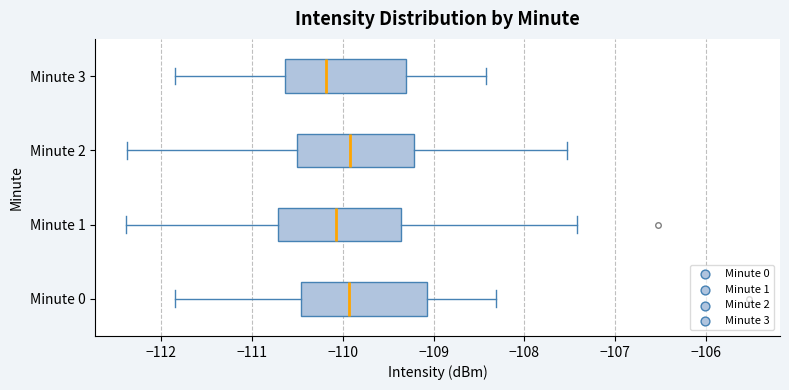

Reading bottom to top, read every box against the x-axis: the position of its median line, the range the box covers, and the ends of its whiskers. The values are not printed on the chart, so give them approximately, as read against the axis.

Minute 0: median -109.9, box -110.5 to -109.1, whiskers -111.8 to -108.3
Minute 1: median -110.1, box -110.7 to -109.4, whiskers -112.4 to -107.4
Minute 2: median -109.9, box -110.5 to -109.2, whiskers -112.4 to -107.5
Minute 3: median -110.2, box -110.6 to -109.3, whiskers -111.8 to -108.4